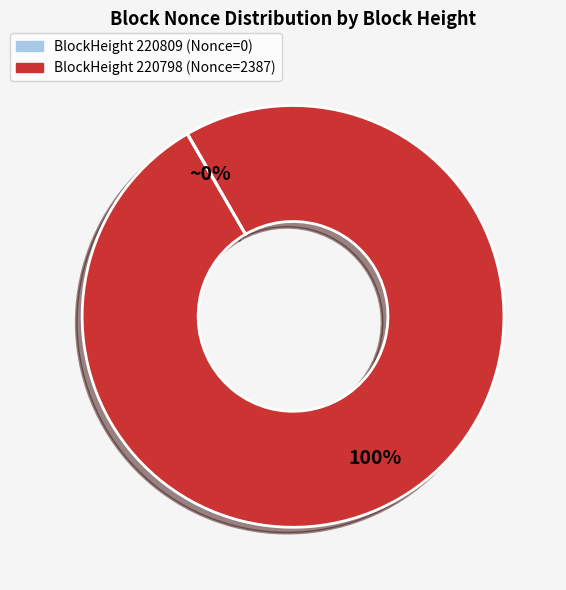

Does any single category account for the majority?

Yes